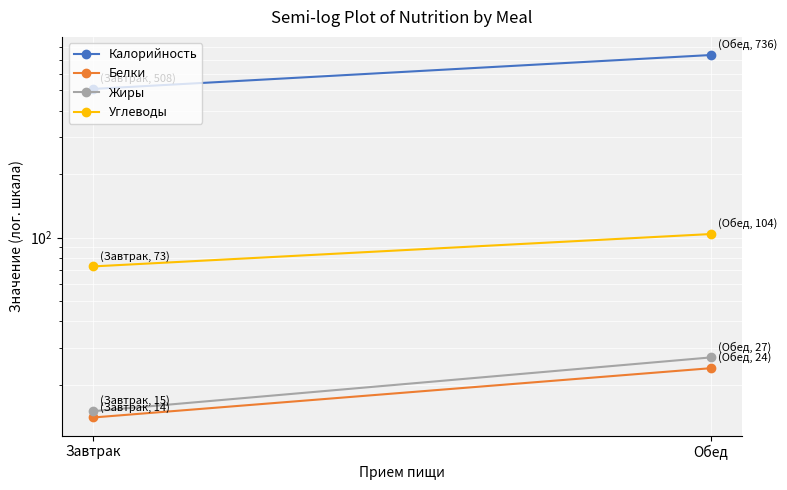

At how many categories does at least one series exceed 191?

2